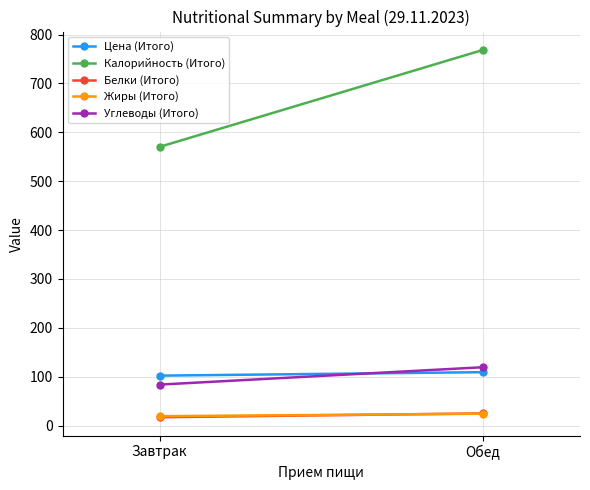

What is the value of the Белки (Итого) point at the 1st from the left?

16.9